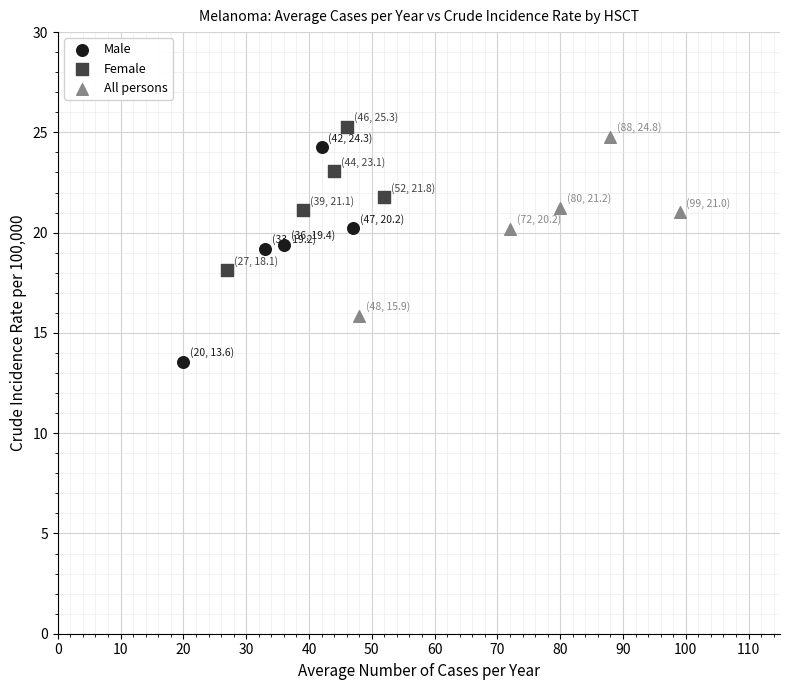

Which series contains the lowest Y value?

Male